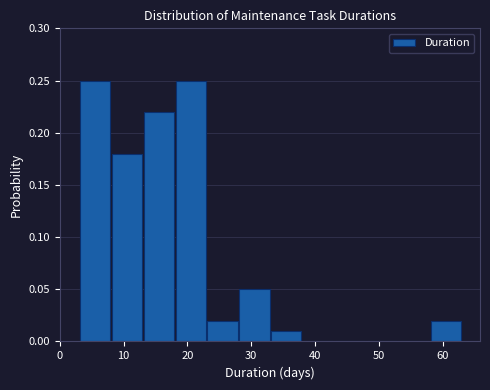

Reading left to right, list every bar in this chart as the range it spans on the x-axis followed by its height. The values are not printed on the chart, so give them approximately, as read against the axis.

3 to 8: 0.25
8 to 13: 0.18
13 to 18: 0.22
18 to 23: 0.25
23 to 28: 0.02
28 to 33: 0.05
33 to 38: 0.01
38 to 43: 0
43 to 48: 0
48 to 53: 0
53 to 58: 0
58 to 63: 0.02